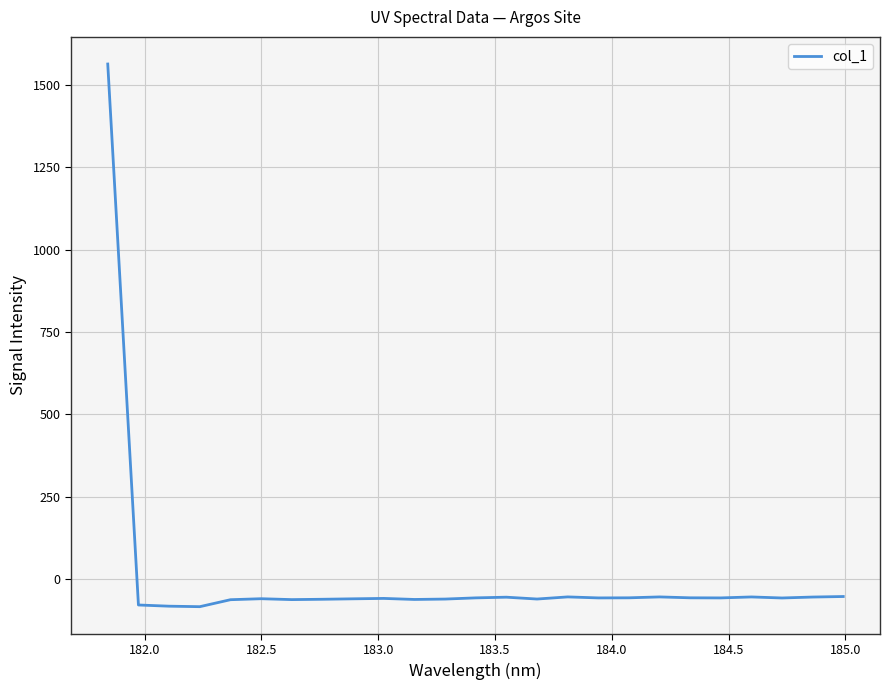

How many lines are shown in the chart?

1